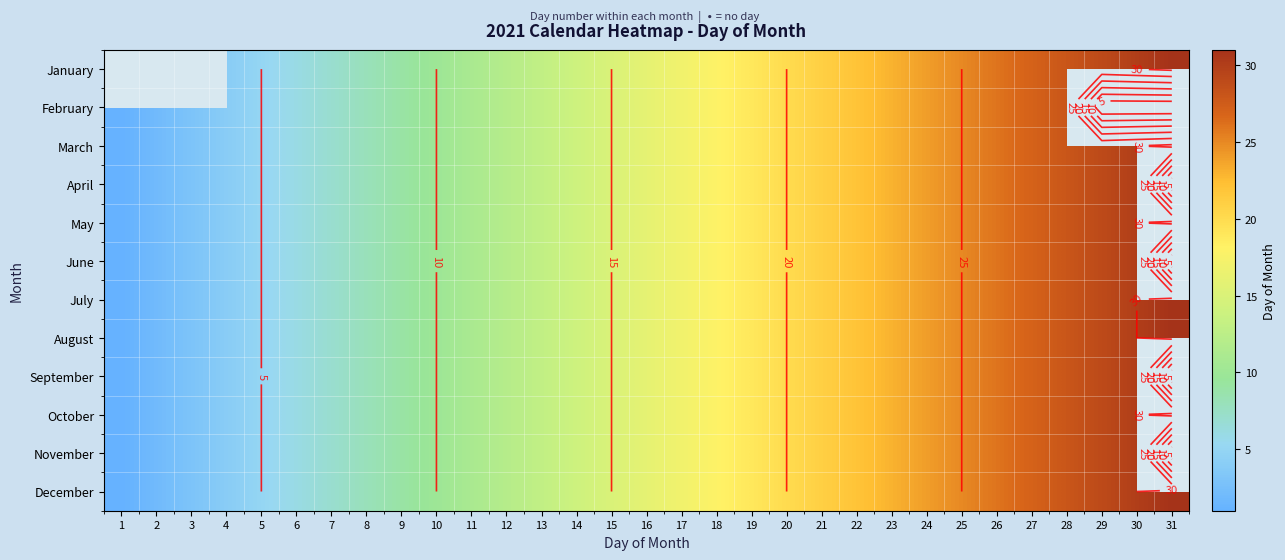

What is the smallest value displayed?

1.0